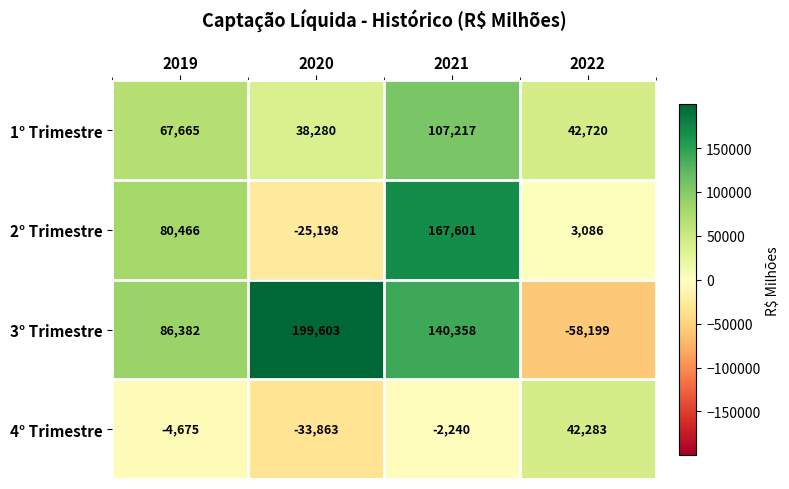

Rank the series at 2021 from lowest to highest value.

4° Trimestre, 1° Trimestre, 3° Trimestre, 2° Trimestre